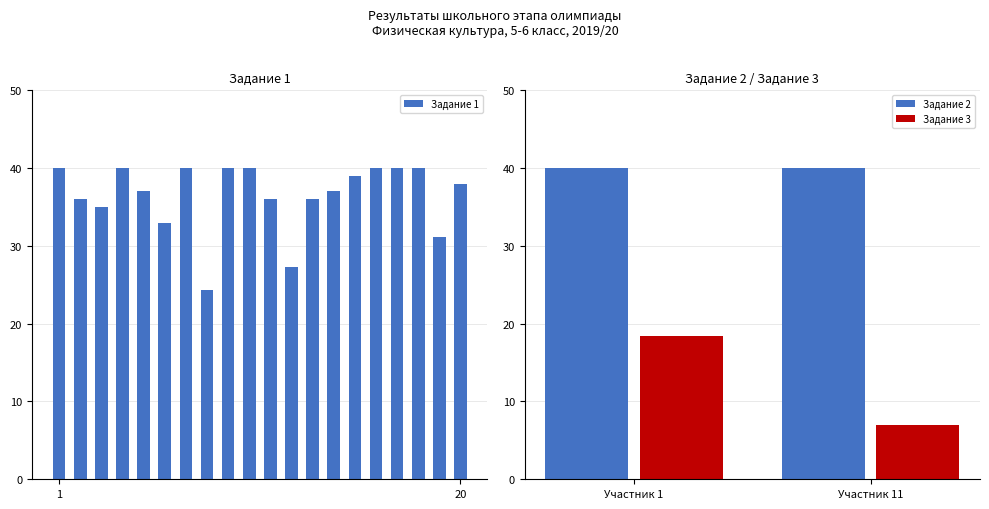

What is the sum of all Задание 1 values?

729.7